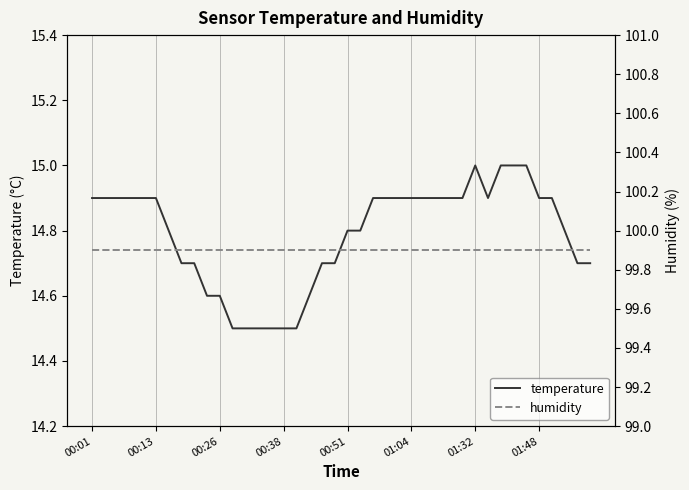

True or false: temperature has a value of 14.9 at 01:04.

True